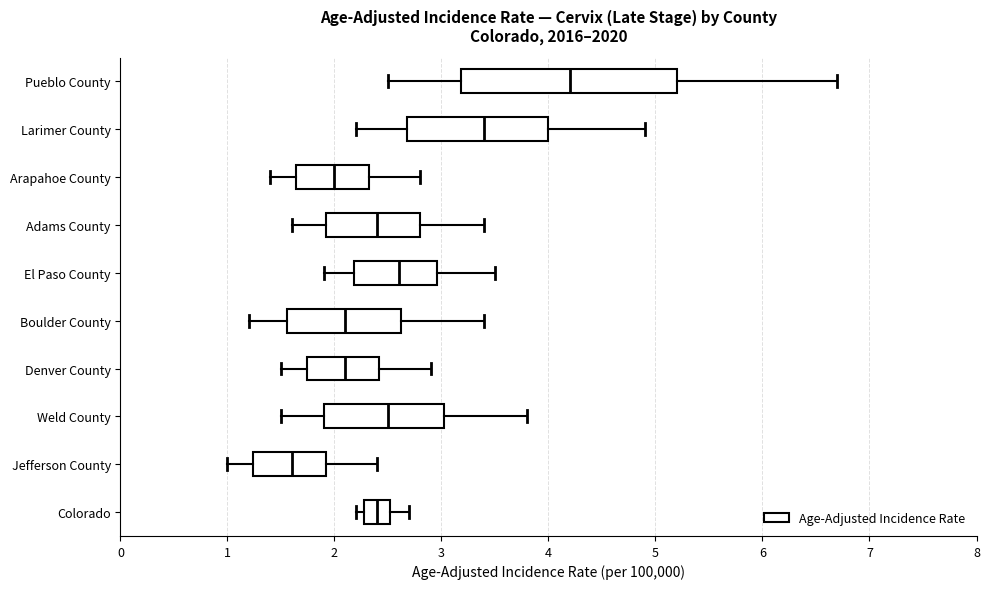

Where is the left edge of the box for Denver County on the x-axis? The values are not printed on the chart, so give them approximately, as read against the axis.

1.7